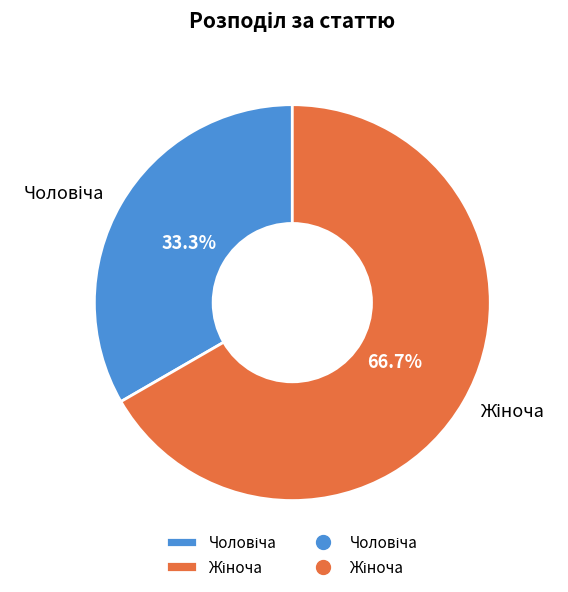

Is there any slice that represents more than half of the pie?

Yes